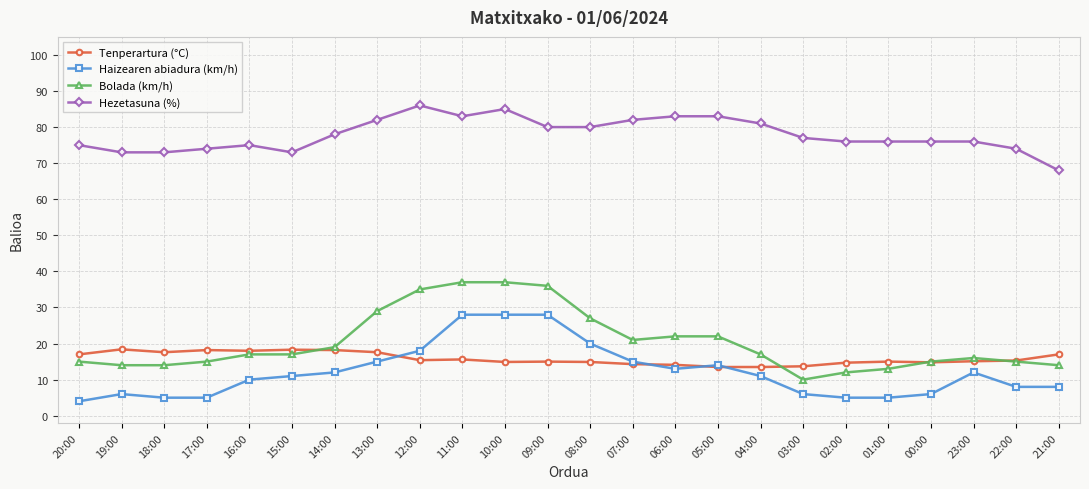

At which category does the chart reach its peak across all series?

12:00